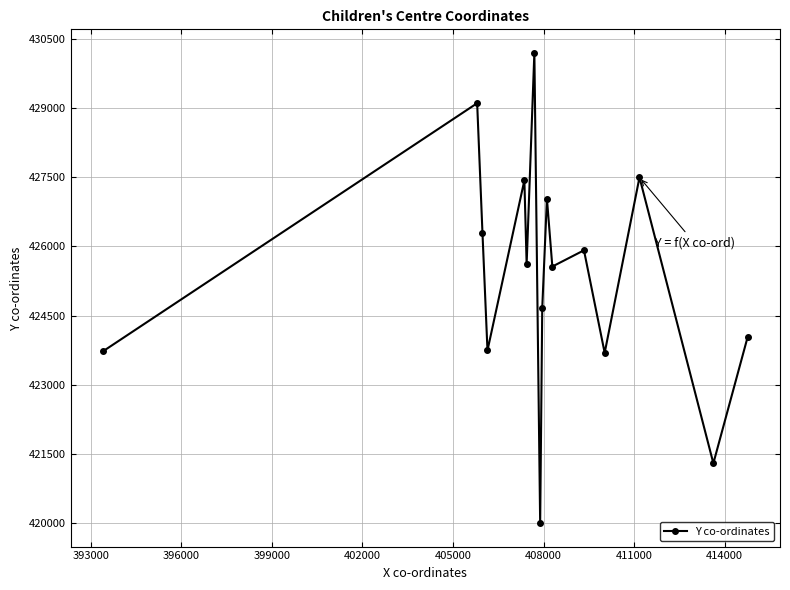

How many points are lower than both their immediate neighbors (excluding endpoints)?

6